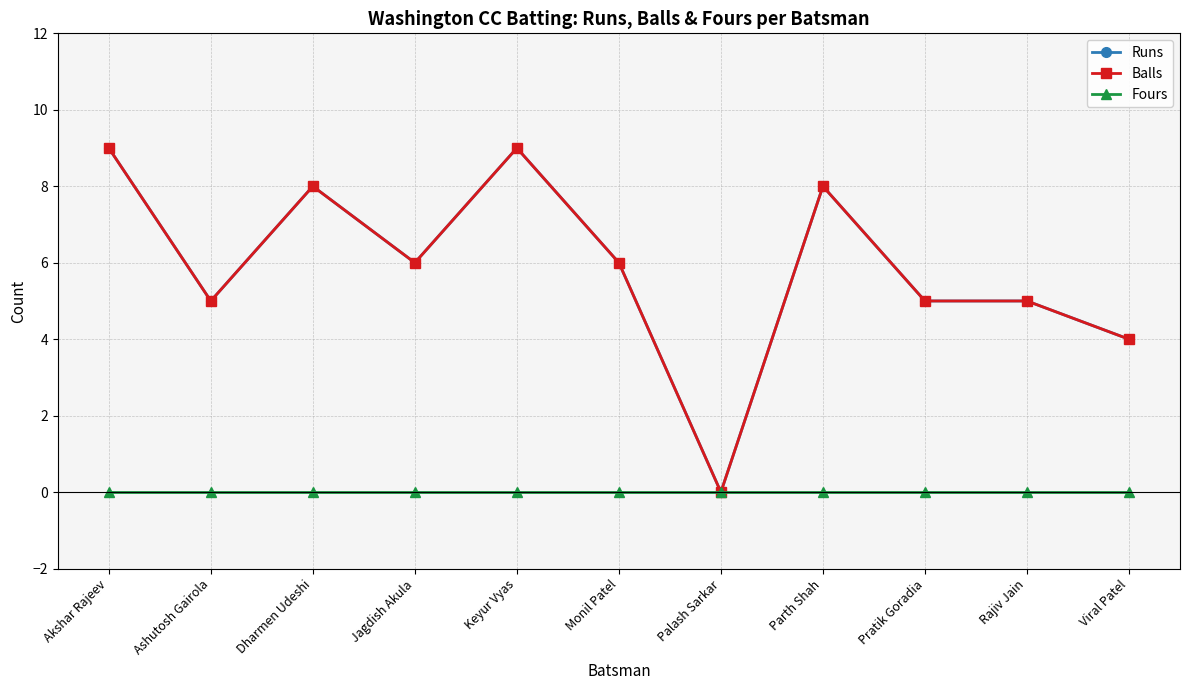

The value of Balls at Palash Sarkar is 0. True or false?

True